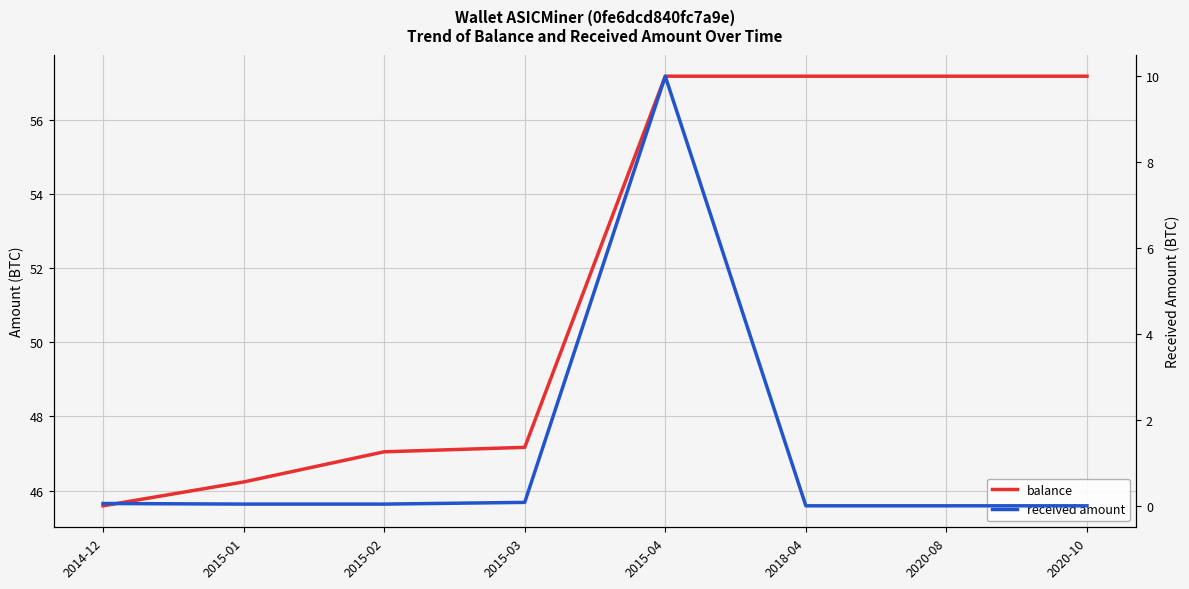

Reading right to left, extract all data points from this chart.

balance: 57.2	57.2	57.2	57.2	47.2	47.0	46.2	45.6
received amount: 0.0	0.0	0.0	10.0	0.1	0.0	0.0	0.1